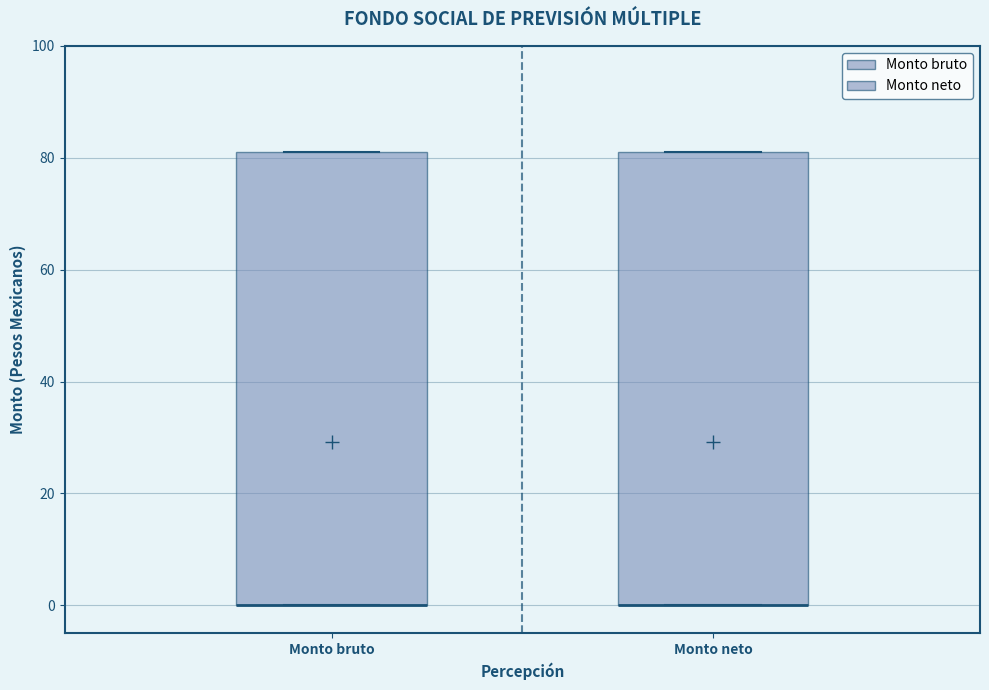

Reading left to right, transcribe this box plot: for each box, give where its median line is, the range the box spans, and where its two whiskers end, as read against the y-axis. The values are not printed on the chart, so give them approximately, as read against the axis.

Monto bruto: median 0 (drawn on the box's lower edge), box 0 to 82, whiskers 0 to 82
Monto neto: median 0 (drawn on the box's lower edge), box 0 to 82, whiskers 0 to 82